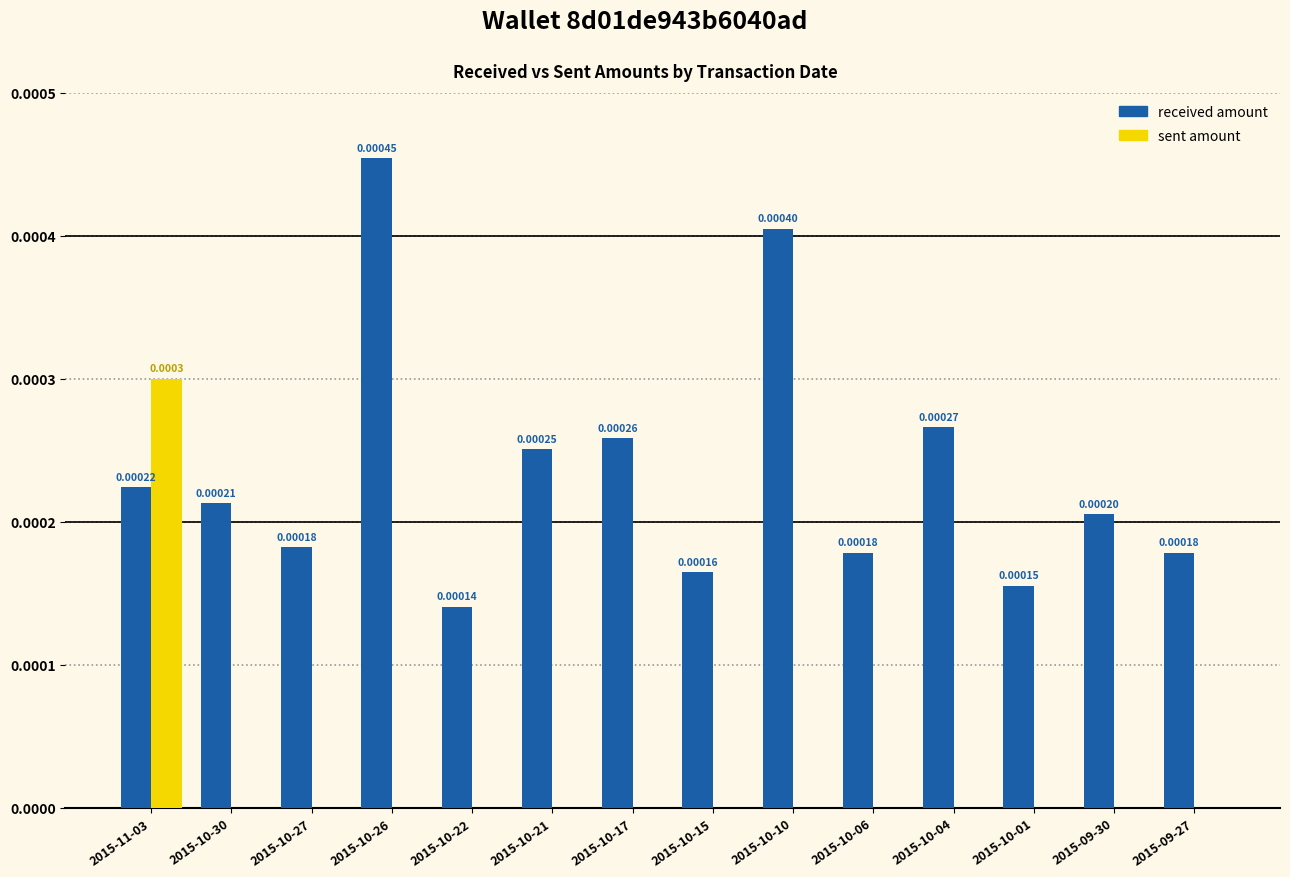

Is the value of received amount at 2015-10-06 greater than the value of sent amount at 2015-10-10?

Yes